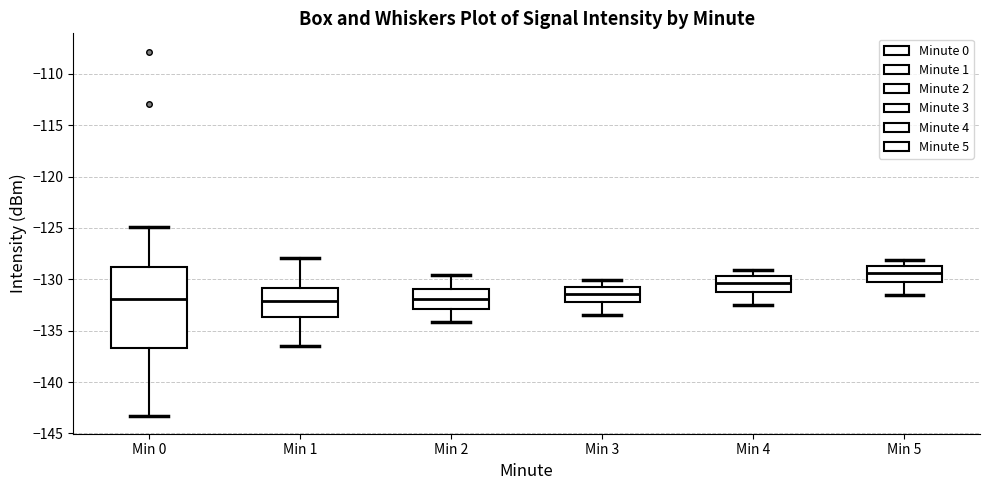

Reading left to right, transcribe this box plot: for each box, give where its median line is, the range the box spans, and where its two whiskers end, as read against the y-axis. The values are not printed on the chart, so give them approximately, as read against the axis.

Min 0: median -132.0, box -136.5 to -129.0, whiskers -143.5 to -125.0
Min 1: median -132.0, box -133.5 to -131.0, whiskers -136.5 to -128.0
Min 2: median -132.0, box -133.0 to -131.0, whiskers -134.0 to -129.5
Min 3: median -131.5, box -132.0 to -130.5, whiskers -133.5 to -130.0
Min 4: median -130.5, box -131.0 to -129.5, whiskers -132.5 to -129.0
Min 5: median -129.5, box -130.0 to -128.5, whiskers -131.5 to -128.0